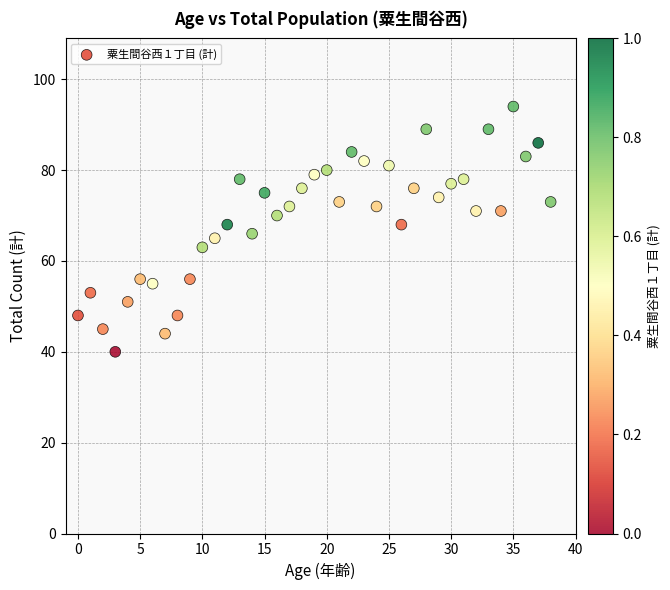

What is the range of Y values (max minus min)?

54